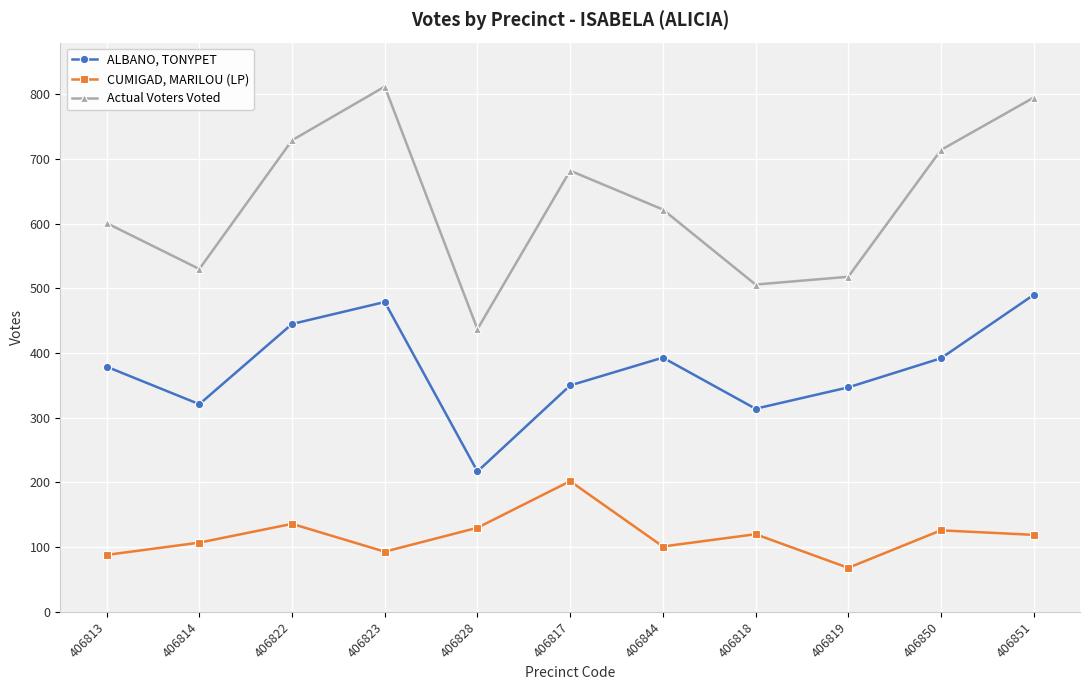

Does the chart have visible grid lines?

Yes